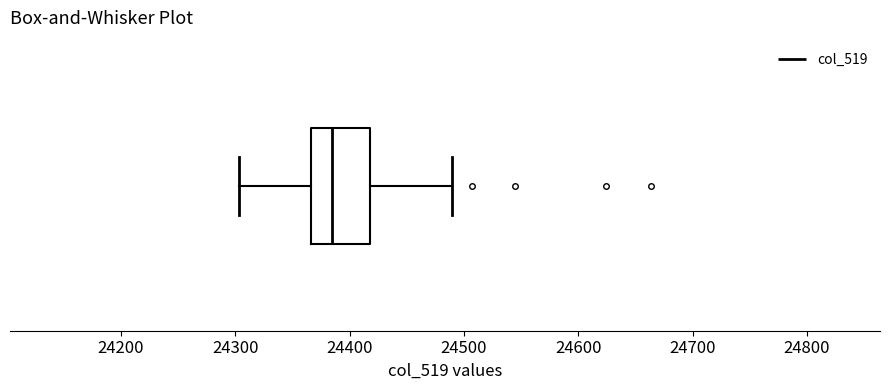

Where does the right whisker of the box end on the x-axis? The values are not printed on the chart, so give them approximately, as read against the axis.

24490